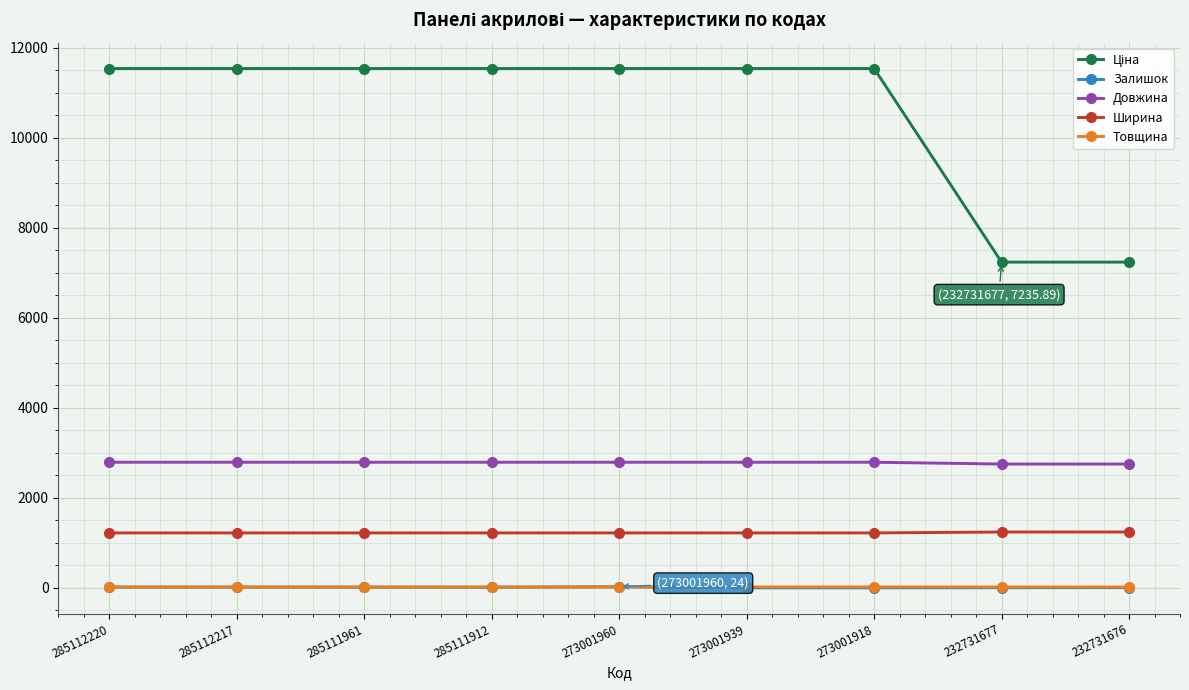

What is the difference between the highest and lowest values at 273001960?

11517.2